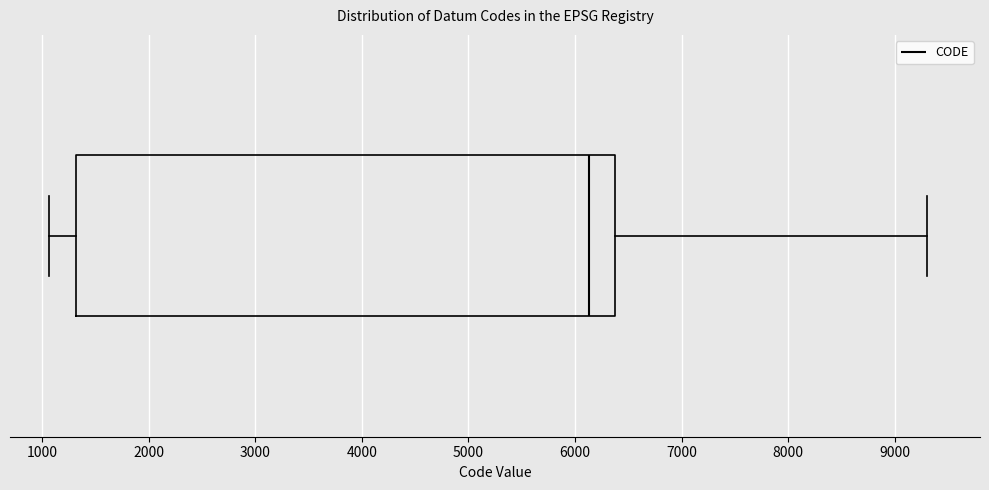

Transcribe this box plot: give where the median line is, the range the box spans, and where the two whiskers end, as read against the x-axis. The values are not printed on the chart, so give them approximately, as read against the axis.

median 6100, box 1300 to 6400, whiskers 1100 to 9300